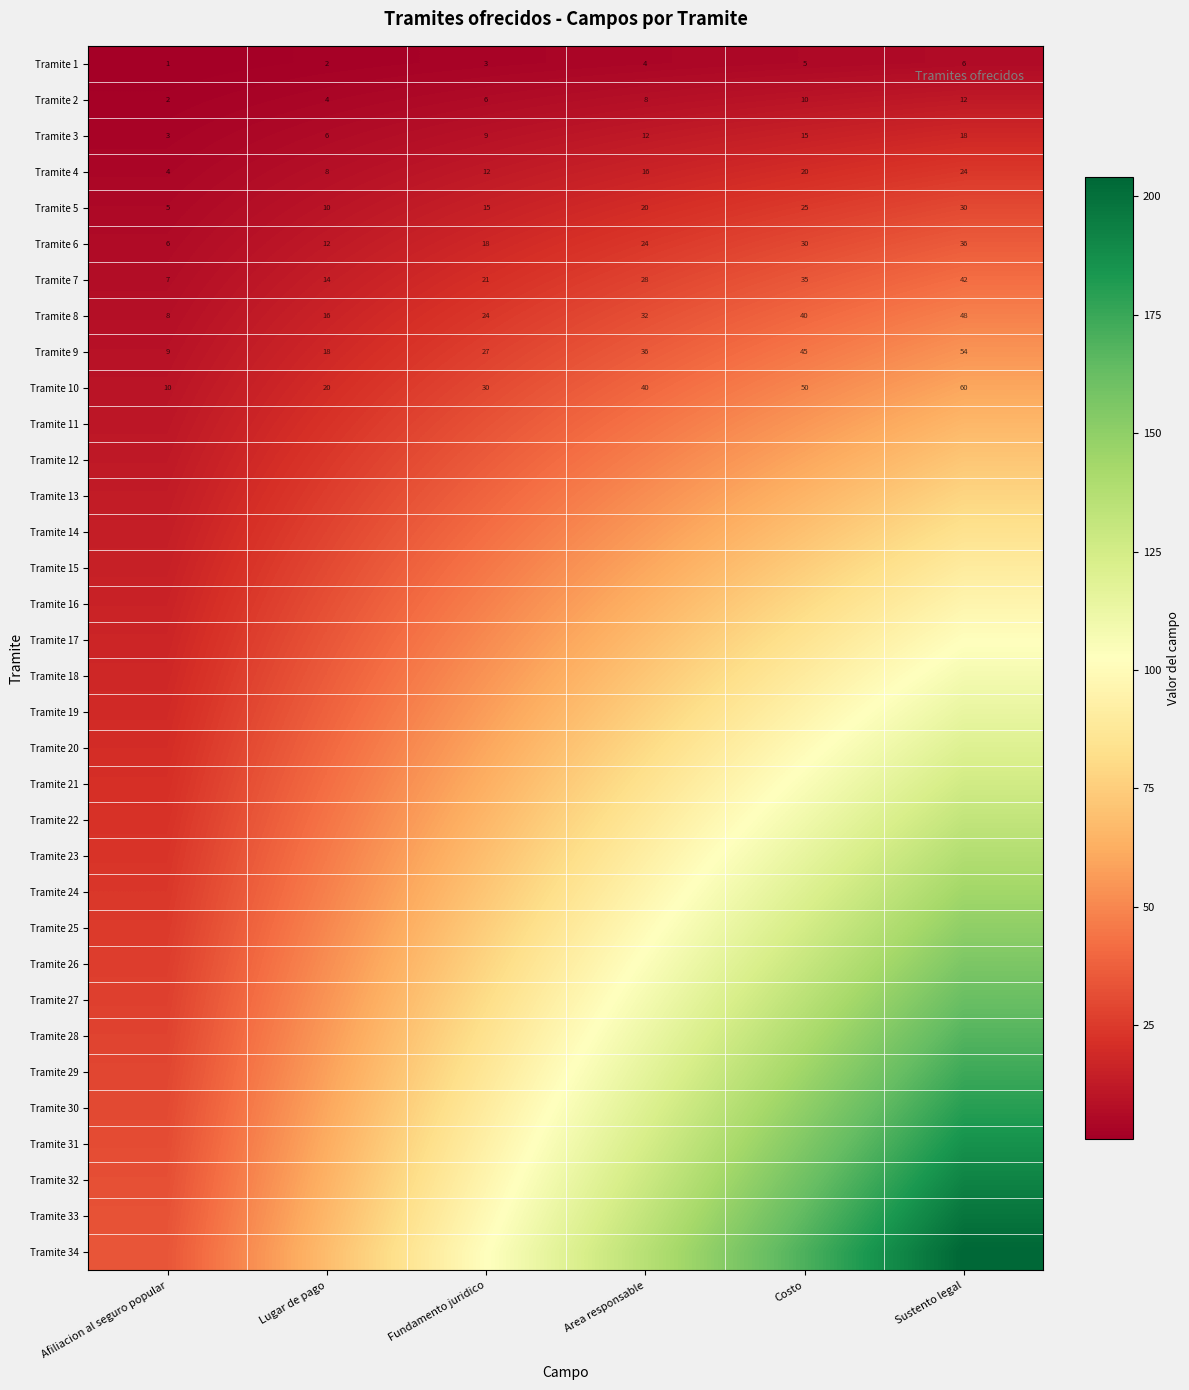

What is the maximum value for Tramite 9?

54